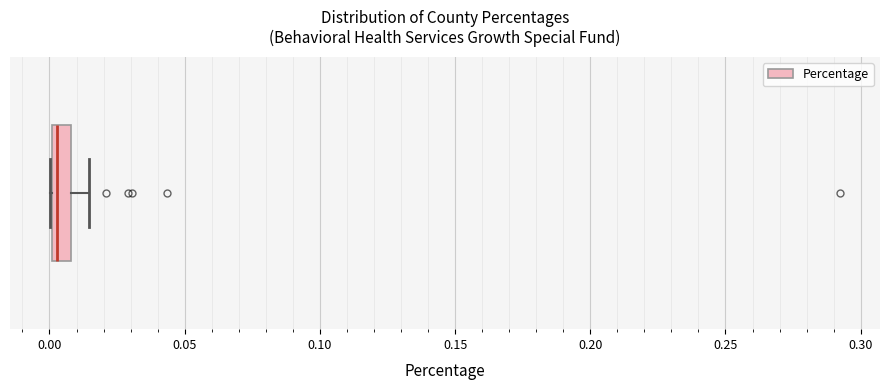

Where is the left edge of the box on the x-axis? The values are not printed on the chart, so give them approximately, as read against the axis.

0.000